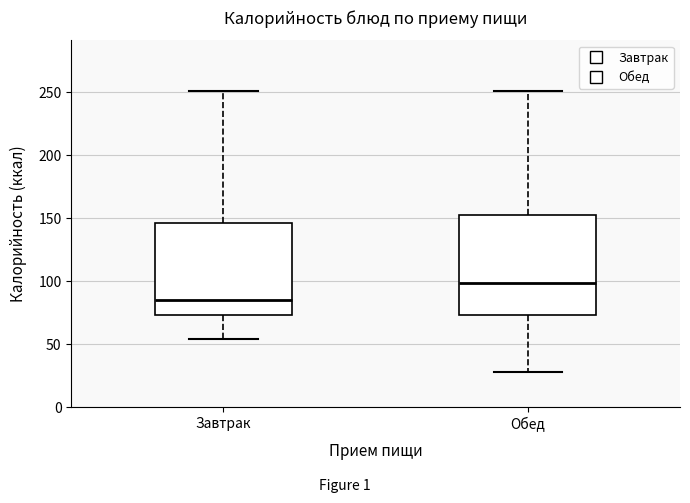

Comparing the boxes themselves (not the whiskers), which one is the tallest?

Обед